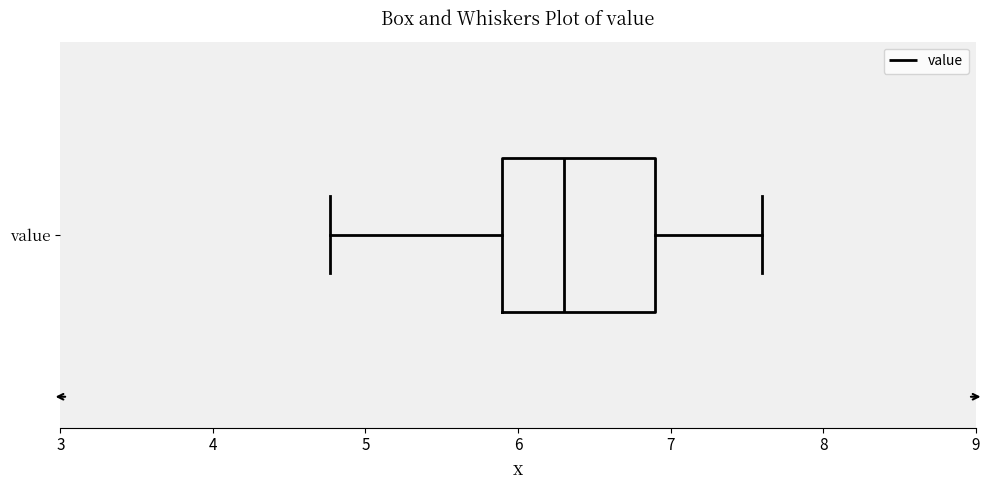

Read this box plot against the x-axis: the position of the median line, the range covered by the box, and the ends of both whiskers. The values are not printed on the chart, so give them approximately, as read against the axis.

median 6.3, box 5.9 to 6.9, whiskers 4.8 to 7.6